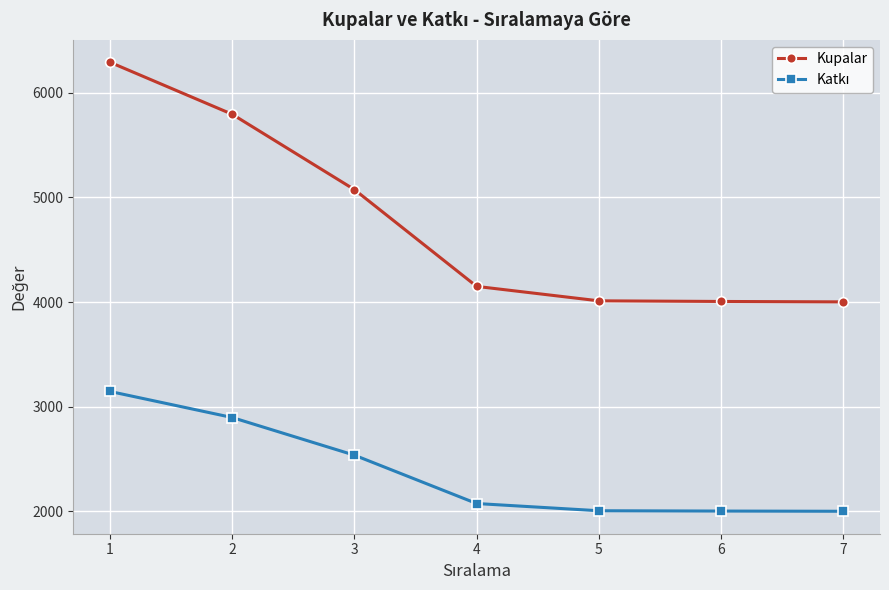

Which series has the largest range (max minus min)?

Kupalar